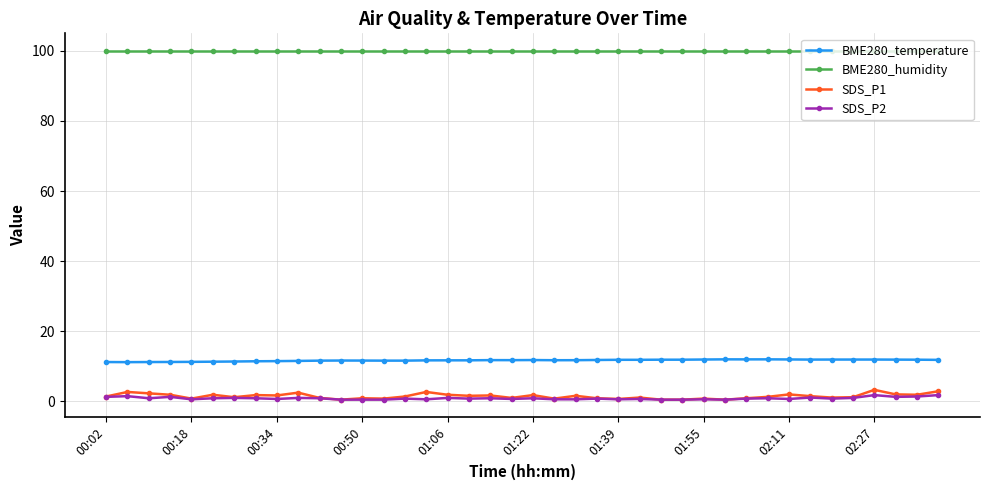

True or false: SDS_P2 and BME280_temperature intersect in this chart.

False